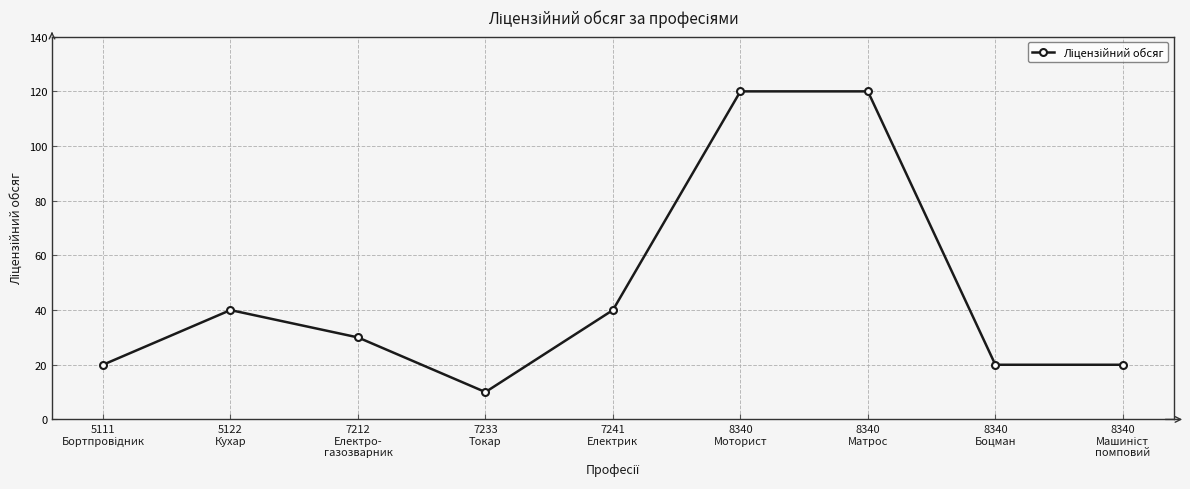

Reading right to left, what are all the values shown in this chart?

20	20	120	120	40	10	30	40	20